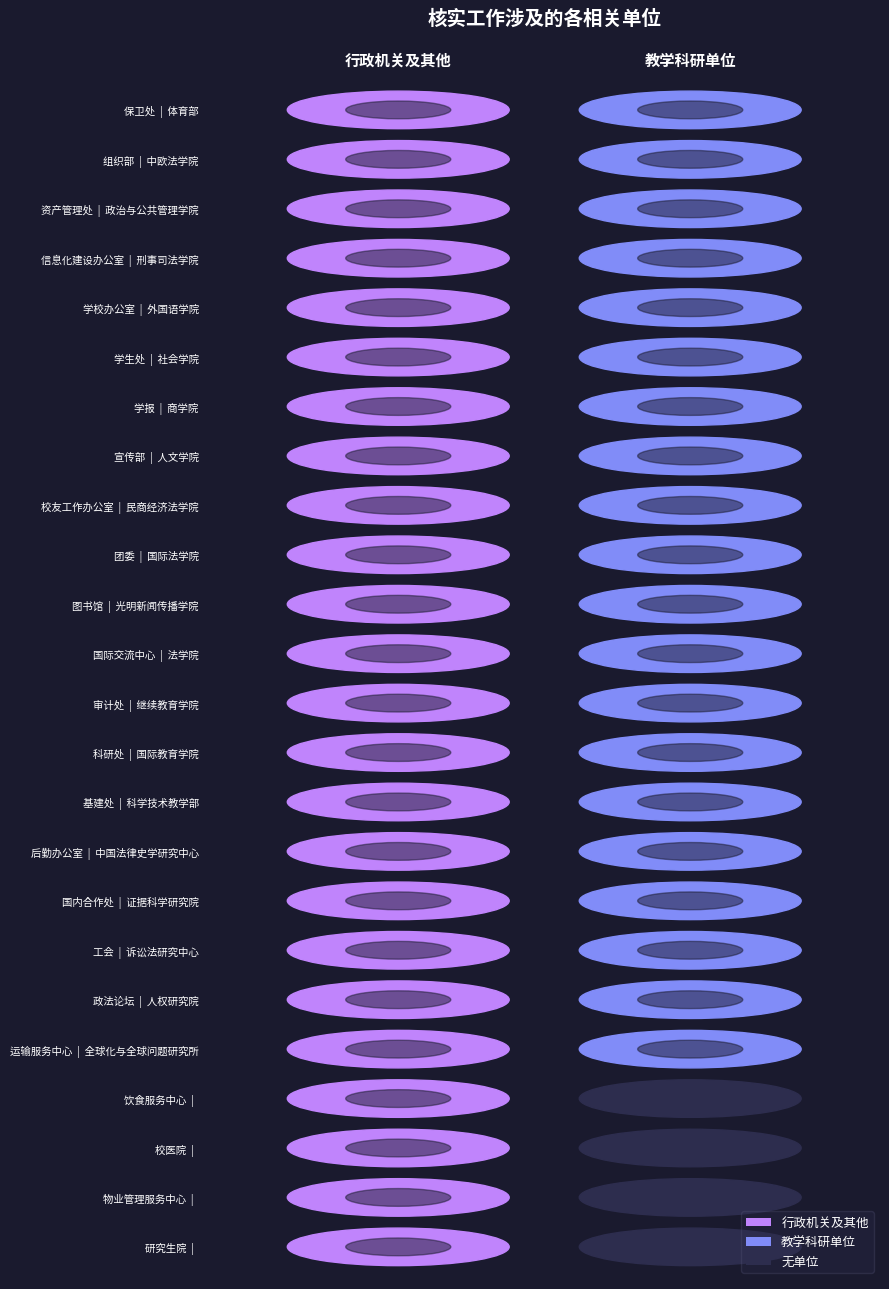

What is the sum of the 行政机关及其他 values at 17 and 5?

24